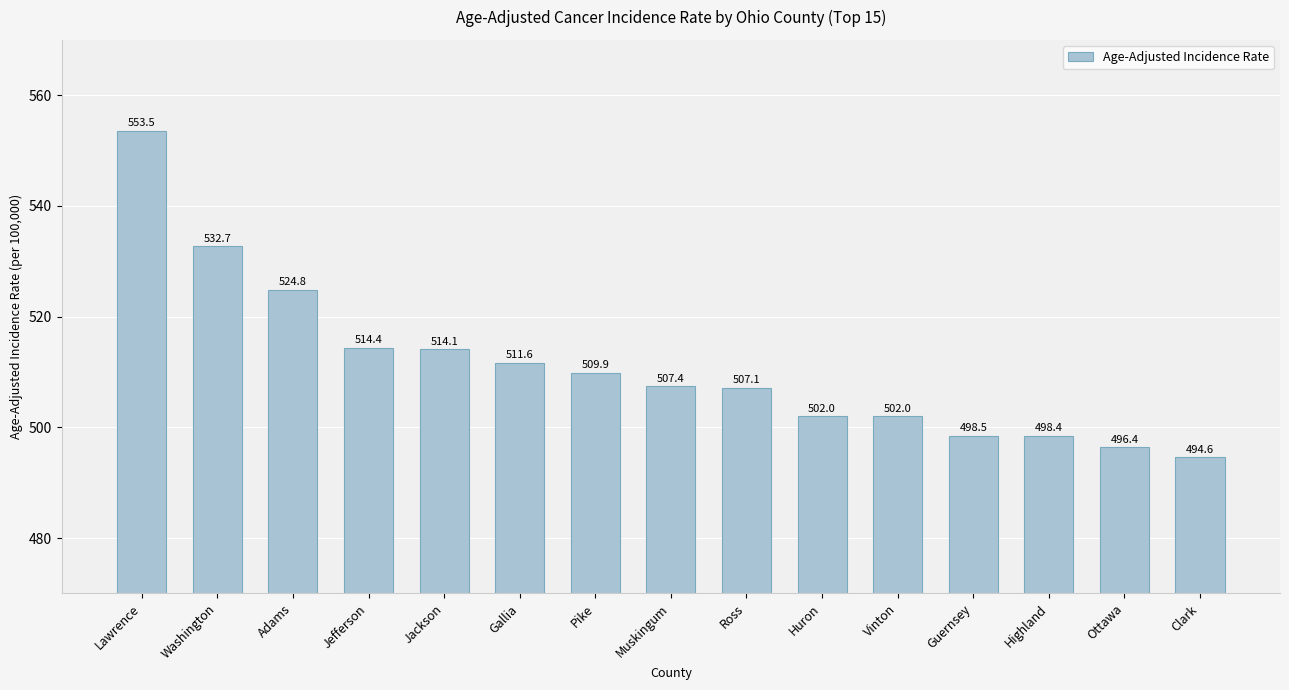

At which label is the value closest to 524?

Adams